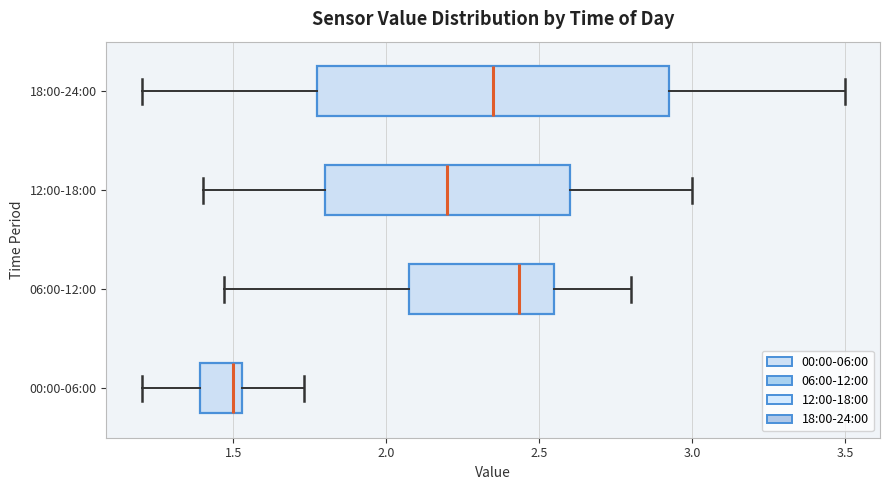

Reading bottom to top, transcribe this box plot: for each box, give where its median line is, the range the box spans, and where its two whiskers end, as read against the x-axis. The values are not printed on the chart, so give them approximately, as read against the axis.

00:00-06:00: median 1.50, box 1.40 to 1.55, whiskers 1.20 to 1.75
06:00-12:00: median 2.45, box 2.10 to 2.55, whiskers 1.45 to 2.80
12:00-18:00: median 2.20, box 1.80 to 2.60, whiskers 1.40 to 3.00
18:00-24:00: median 2.35, box 1.80 to 2.95, whiskers 1.20 to 3.50